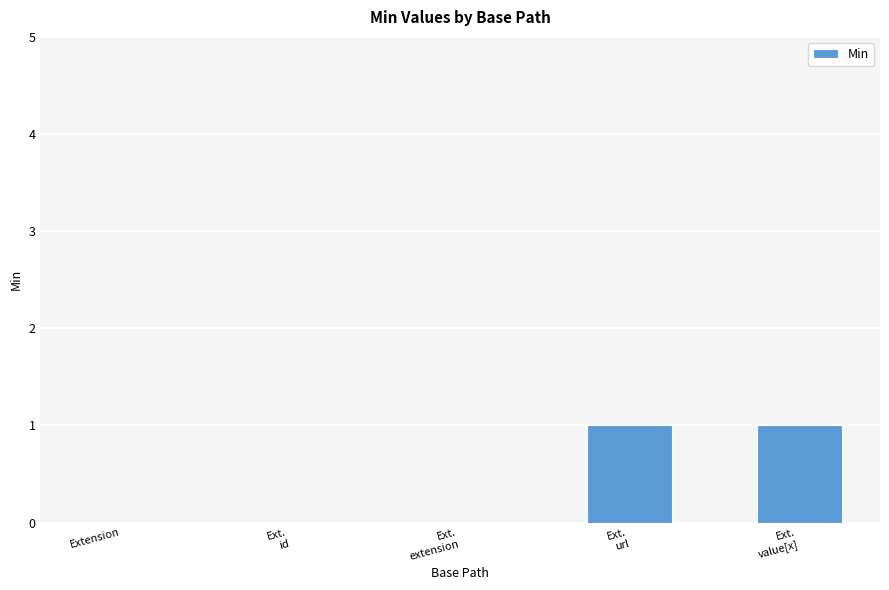

True or false: the data shows -1 at Extension.

False